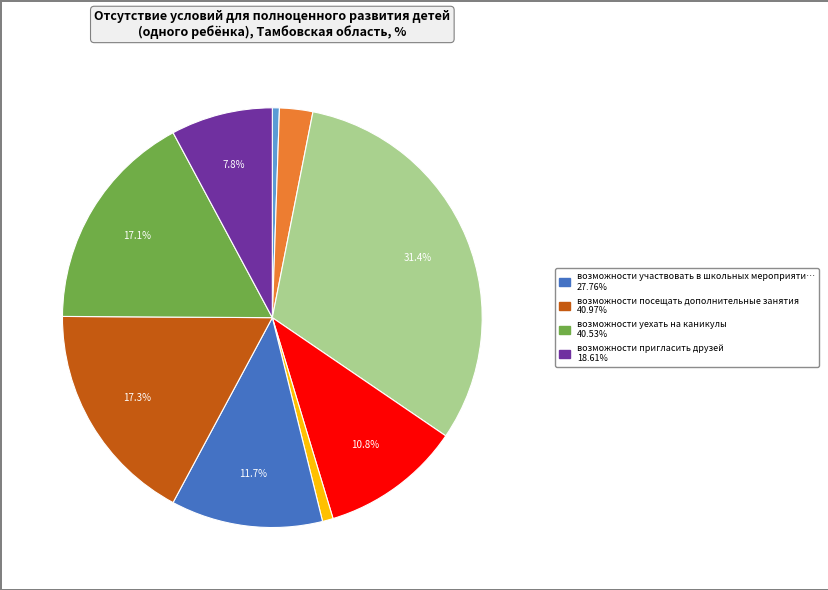

Count the number of slices in the pie.

9